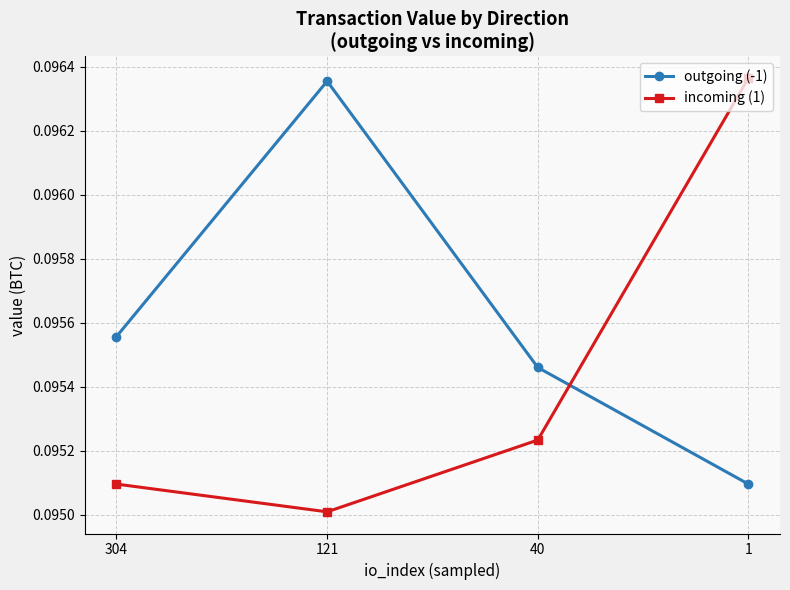

Where is incoming (1) nearest to the value 0?

121